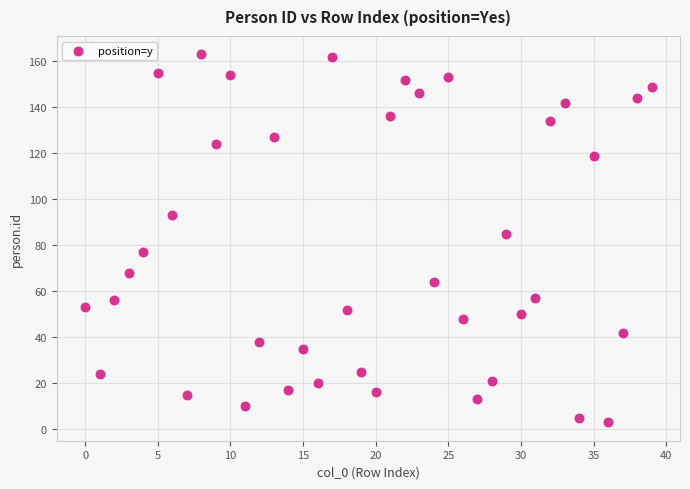

What Y value in the scatter plot is closest to 83?

85